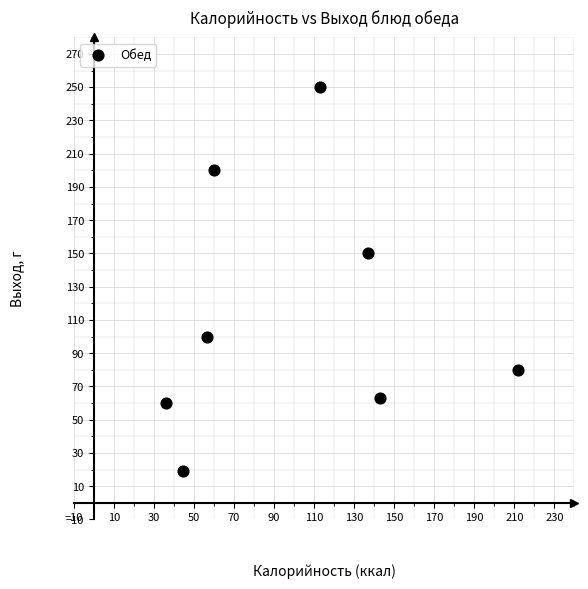

What is the average Y value?

115